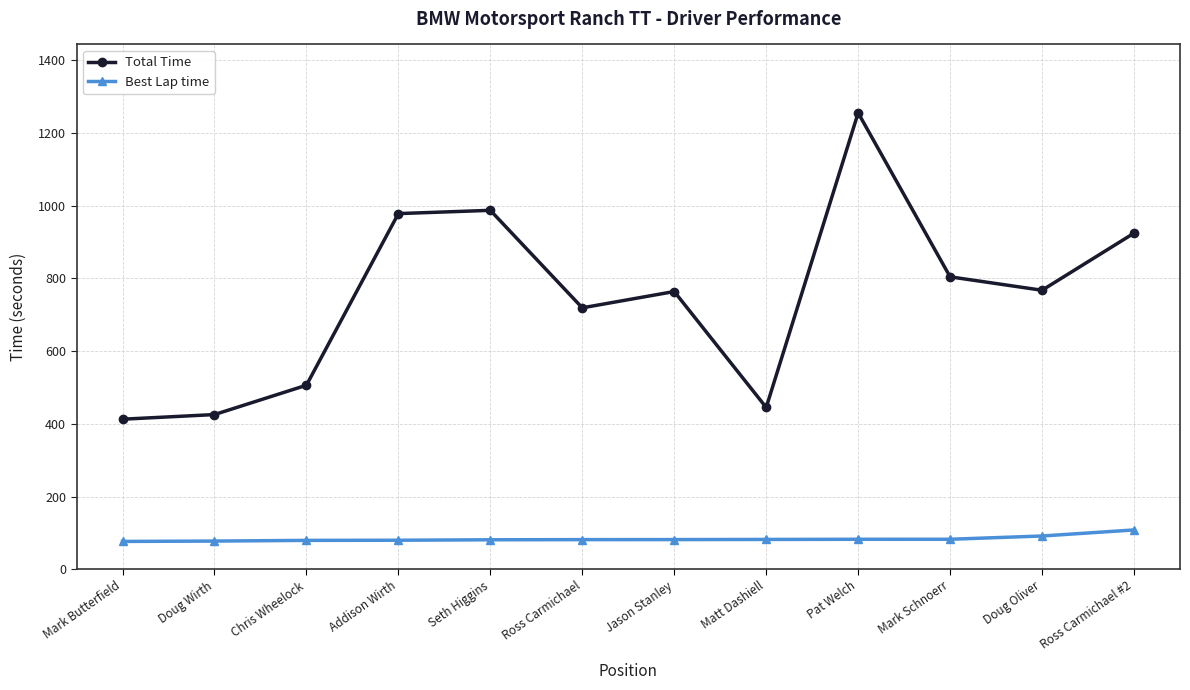

What are all the series names shown in the legend?

Total Time, Best Lap time